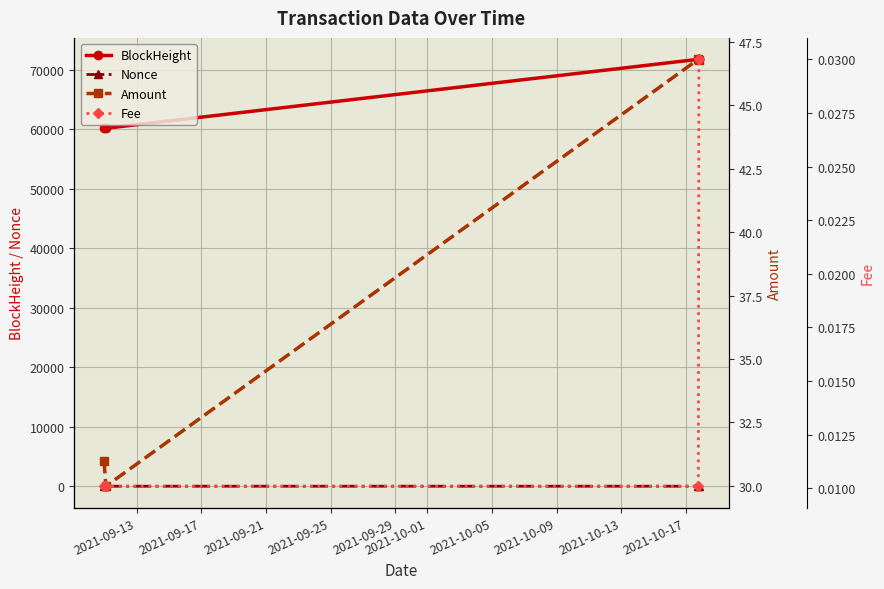

True or false: Nonce has more than 2 interior local peaks.

False